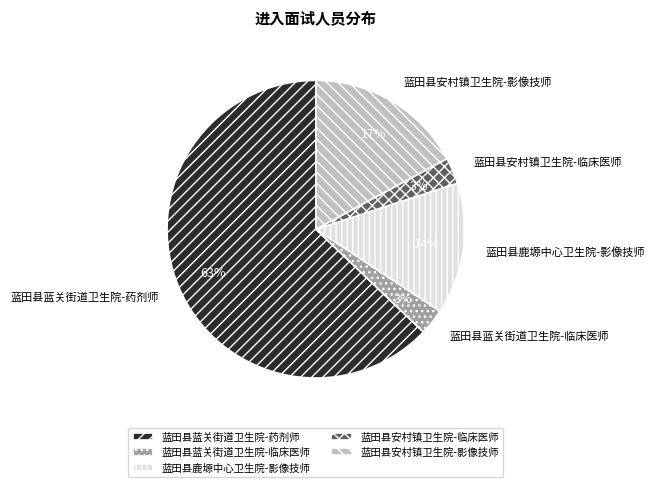

Is the sum of 蓝田县安村镇卫生院-临床医师 and 蓝田县蓝关街道卫生院-药剂师 greater than half?

Yes